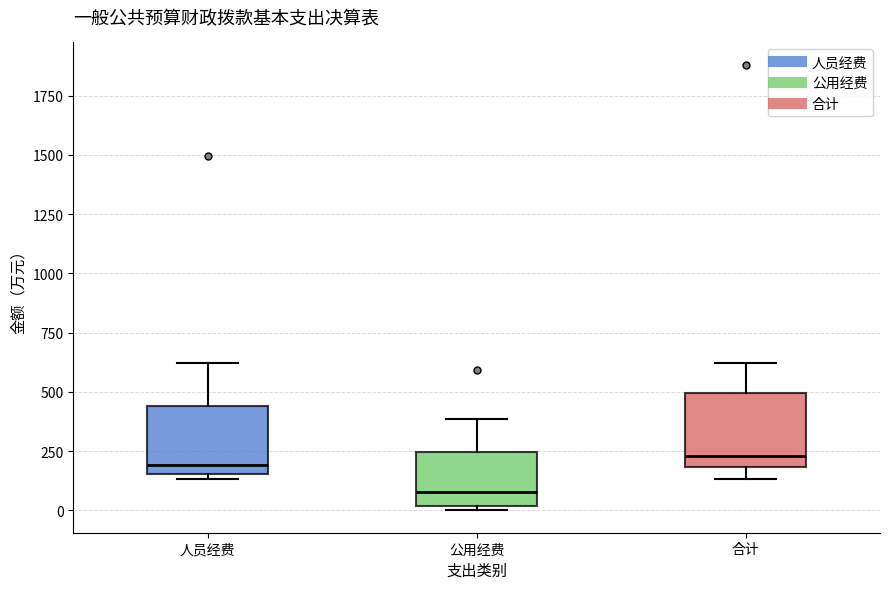

Reading left to right, transcribe this box plot: for each box, give where its median line is, the range the box spans, and where its two whiskers end, as read against the y-axis. The values are not printed on the chart, so give them approximately, as read against the axis.

人员经费: median 200, box 150 to 450, whiskers 150 (just below the box's lower edge) to 600
公用经费: median 100, box 0 to 250, whiskers 0 (just below the box's lower edge) to 400
合计: median 250, box 200 to 500, whiskers 150 to 600